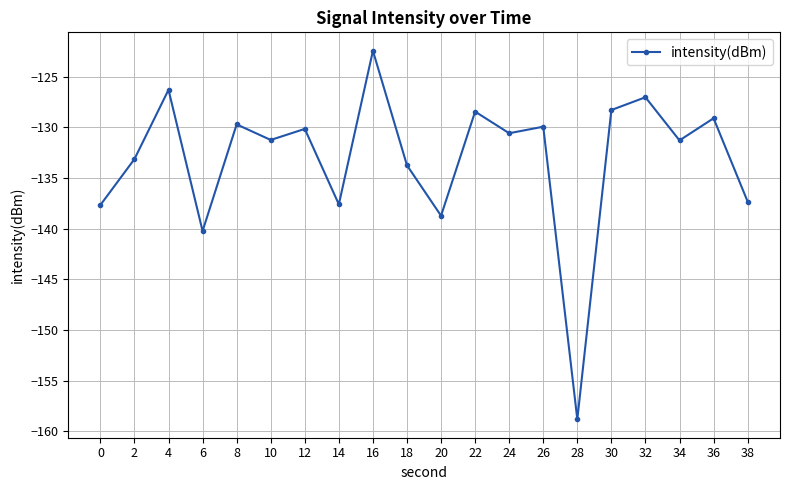

What is the approximate value at 16?

-122.4